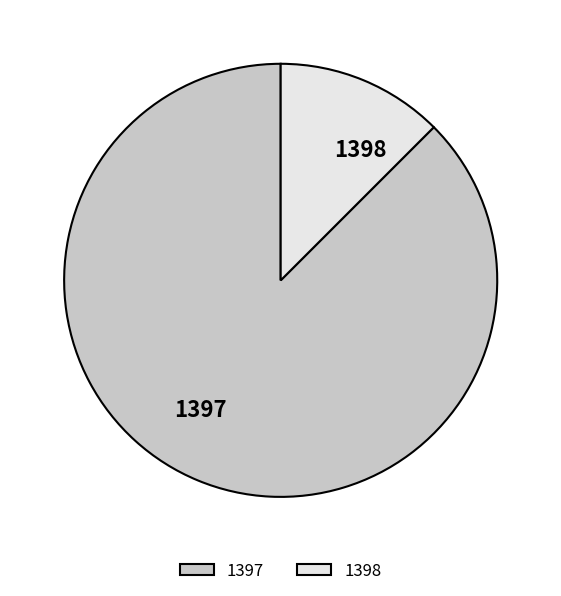

Combined, do 1398 and 1397 account for over 50%?

Yes